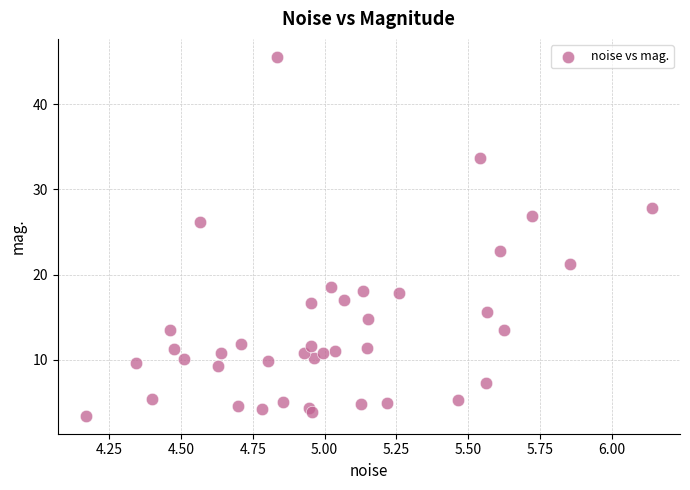

What Y value in the scatter plot is closest to 24?

22.7